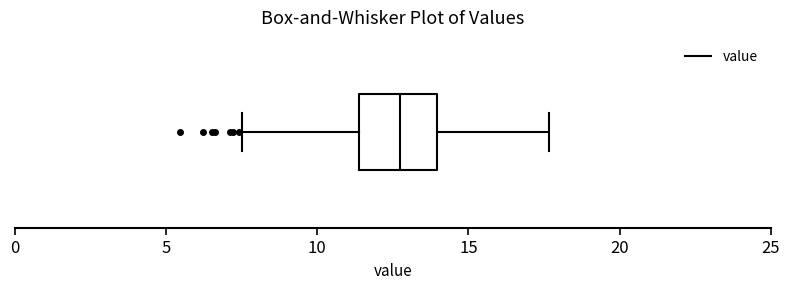

Read this box plot against the x-axis: the position of the median line, the range covered by the box, and the ends of both whiskers. The values are not printed on the chart, so give them approximately, as read against the axis.

median 12.5, box 11.5 to 14.0, whiskers 7.5 to 17.5